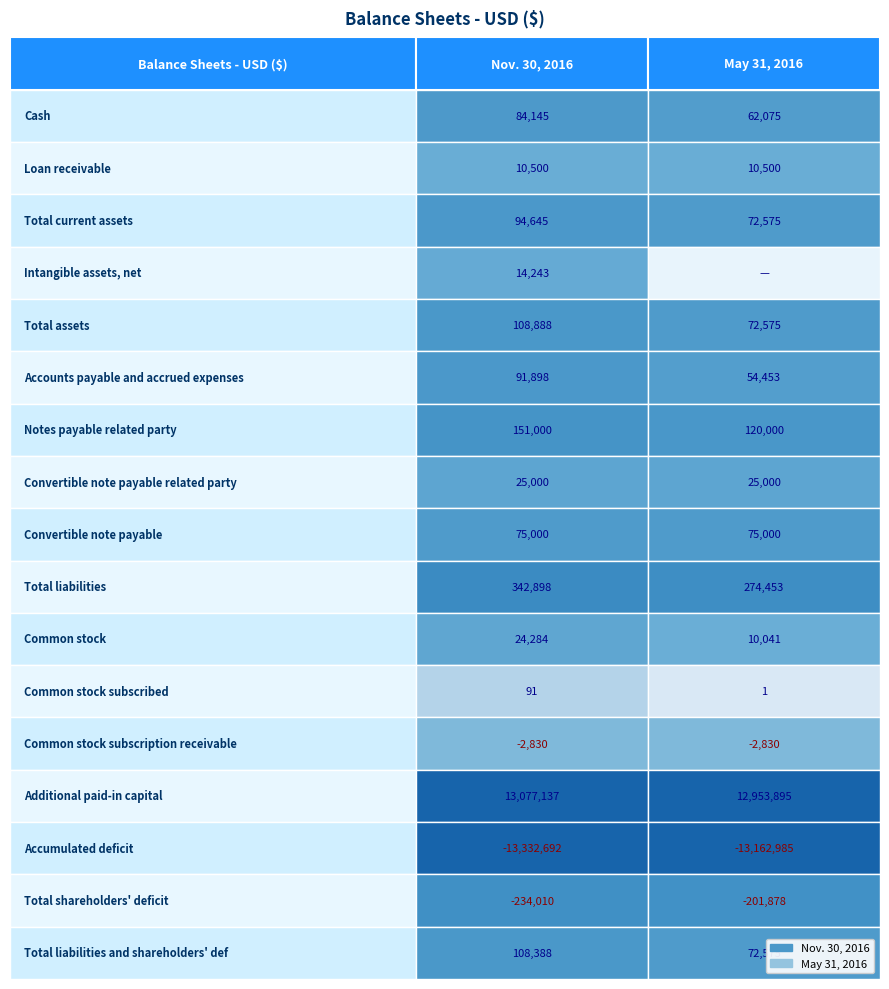

The value of May 31, 2016 at 11 is 1. True or false?

True